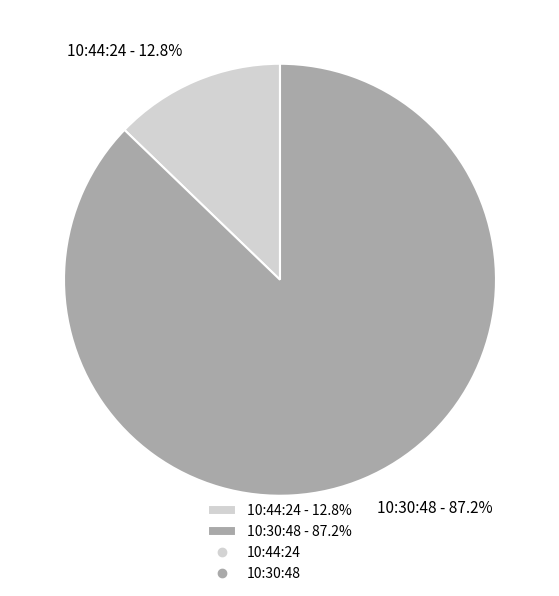

Which category has the biggest portion of the pie?

10:30:48